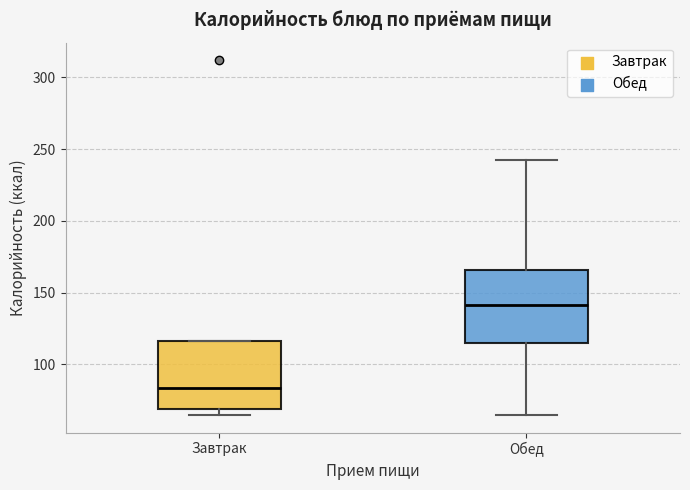

Reading left to right, read every box against the y-axis: the position of its median line, the range the box covers, and the ends of its whiskers. The values are not printed on the chart, so give them approximately, as read against the axis.

Завтрак: median 85, box 70 to 115, whiskers 65 to 115
Обед: median 140, box 115 to 165, whiskers 65 to 240